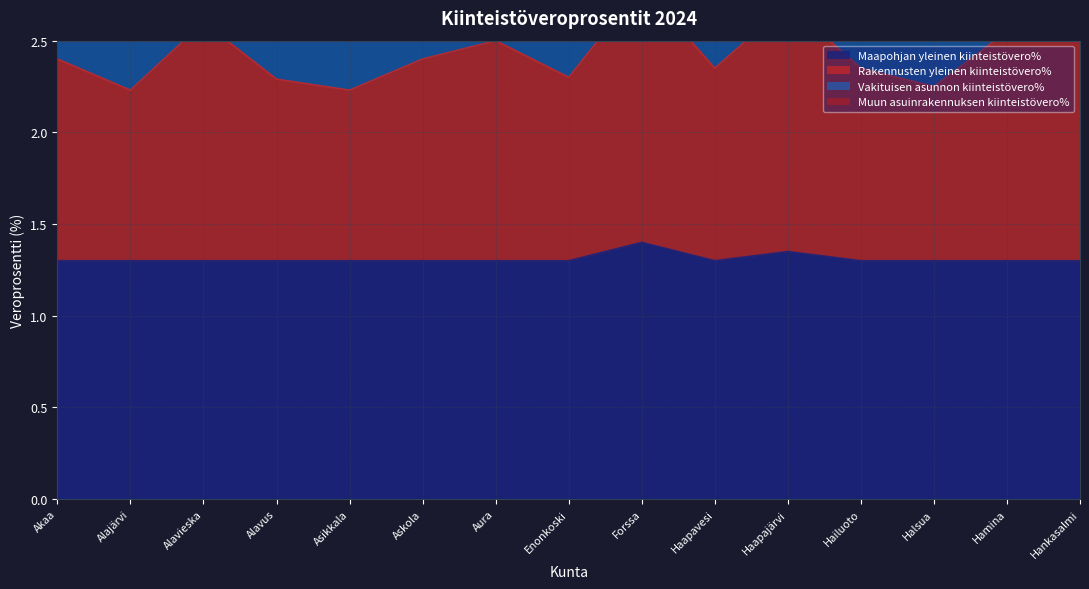

True or false: Rakennusten yleinen kiinteistövero% has more than 2 points higher than both neighbors.

True